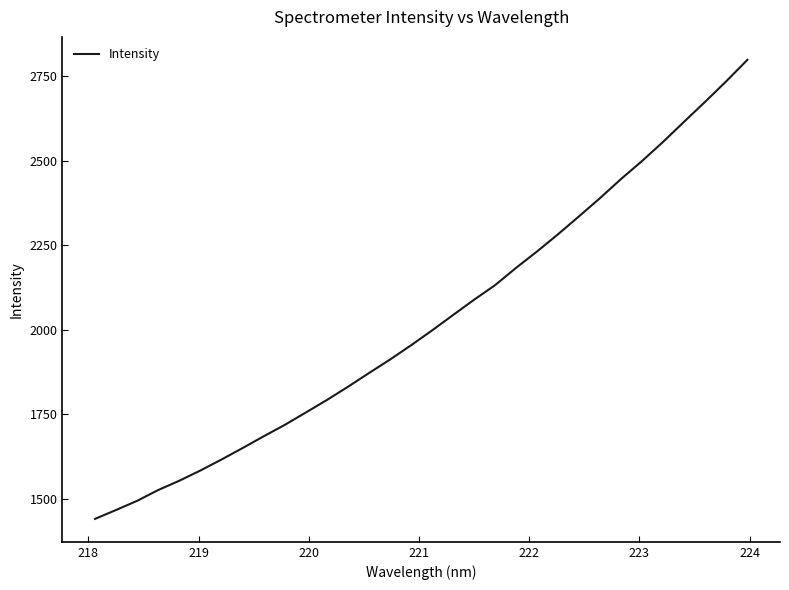

What is the greatest value displayed?

2798.4